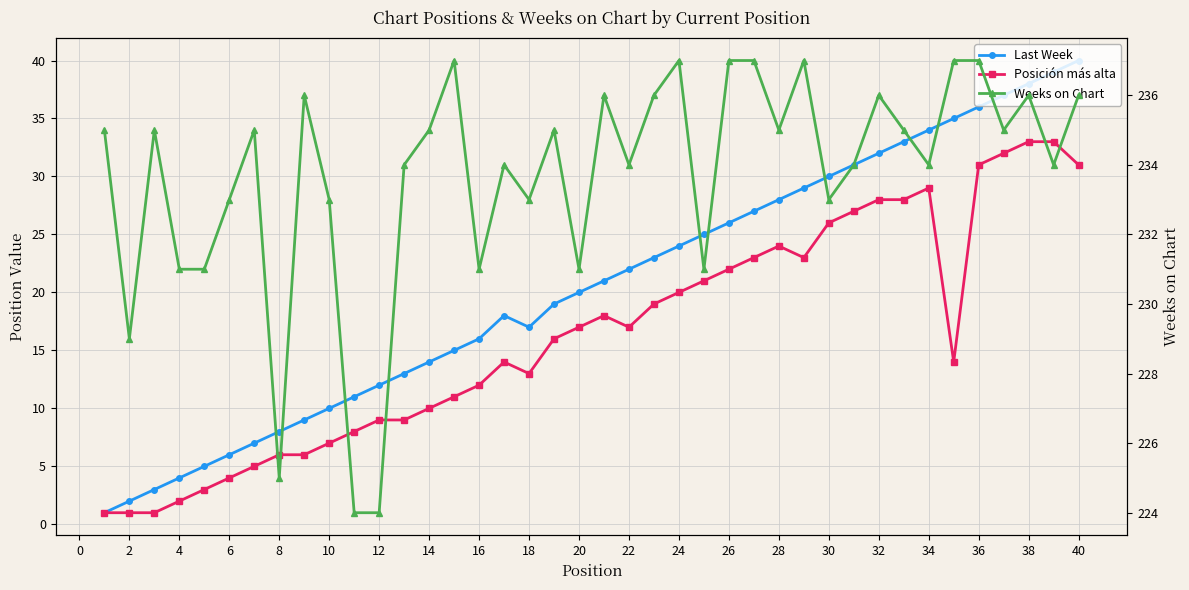

Between 18 and 36, which is larger?

36